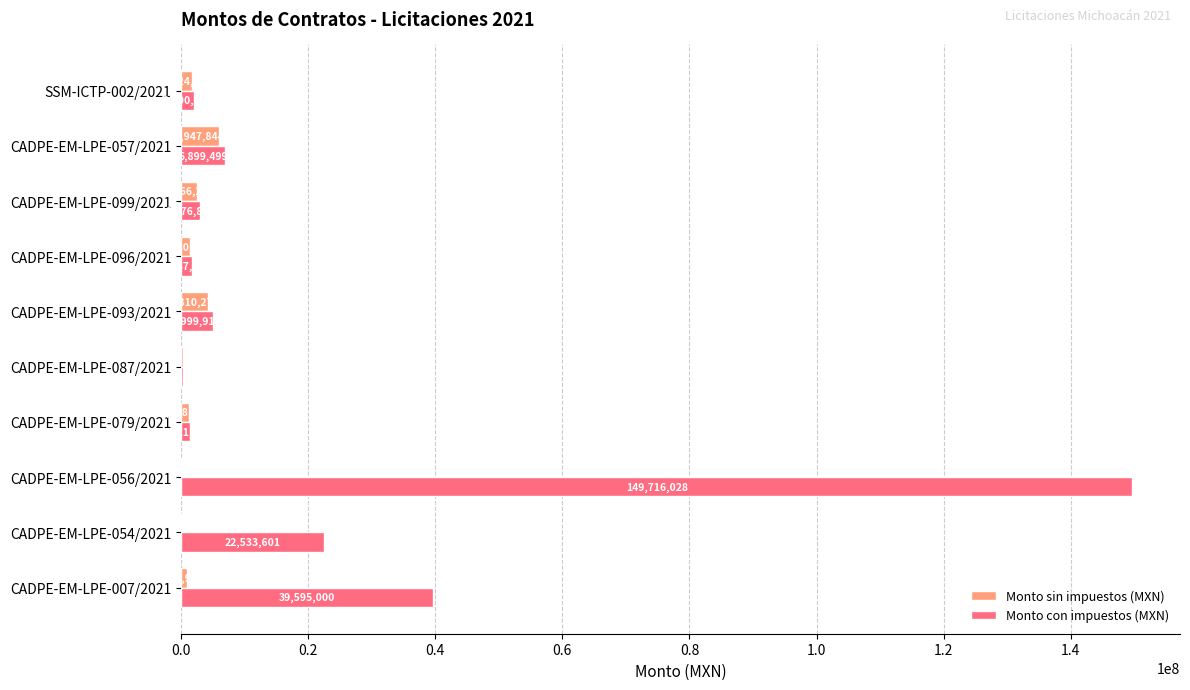

What is the sum of the Monto con impuestos (MXN) values at CADPE-EM-LPE-007/2021 and CADPE-EM-LPE-054/2021?

62128601.0